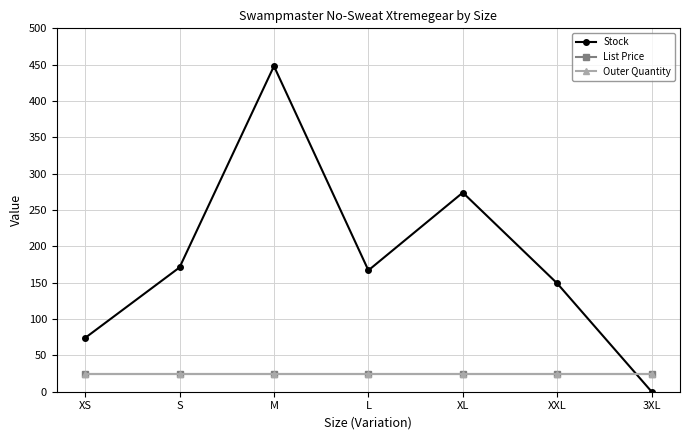

At how many categories does at least one series exceed 407?

1